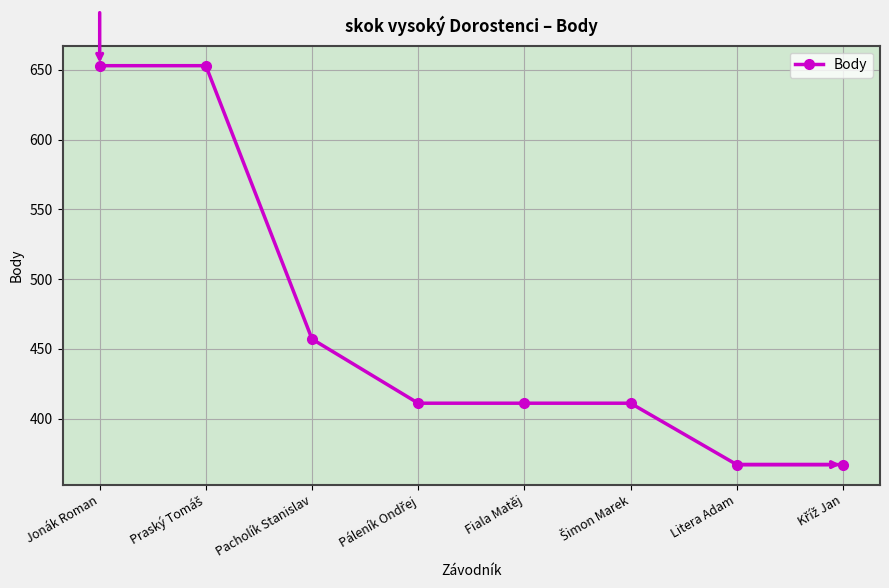

Count the values in the range 411 to 653.

6